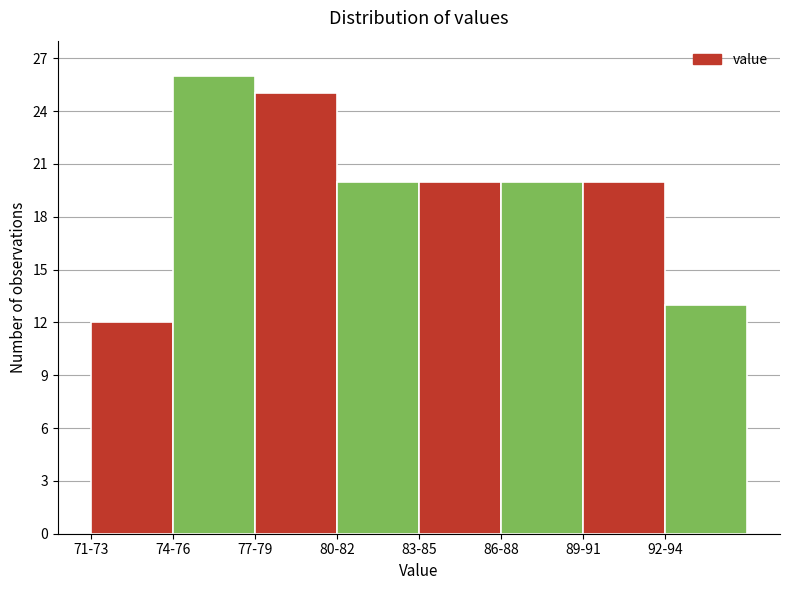

Reading right to left, what are all the values shown in this chart?

92-94=13	89-91=20	86-88=20	83-85=20	80-82=20	77-79=25	74-76=26	71-73=12